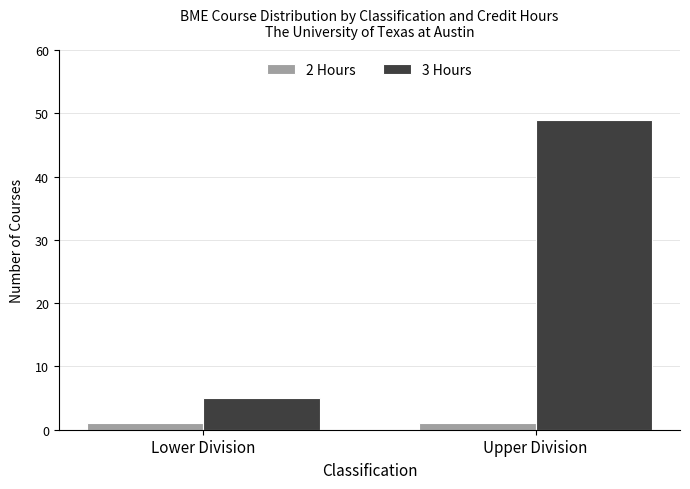

What is the label of the 1st bar from the left?

Lower Division